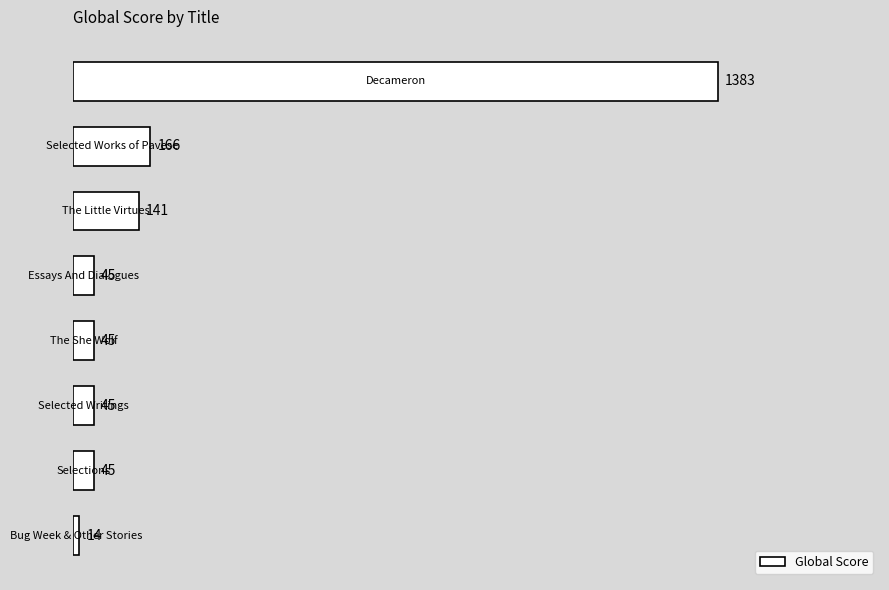

What is the smallest value displayed?

14